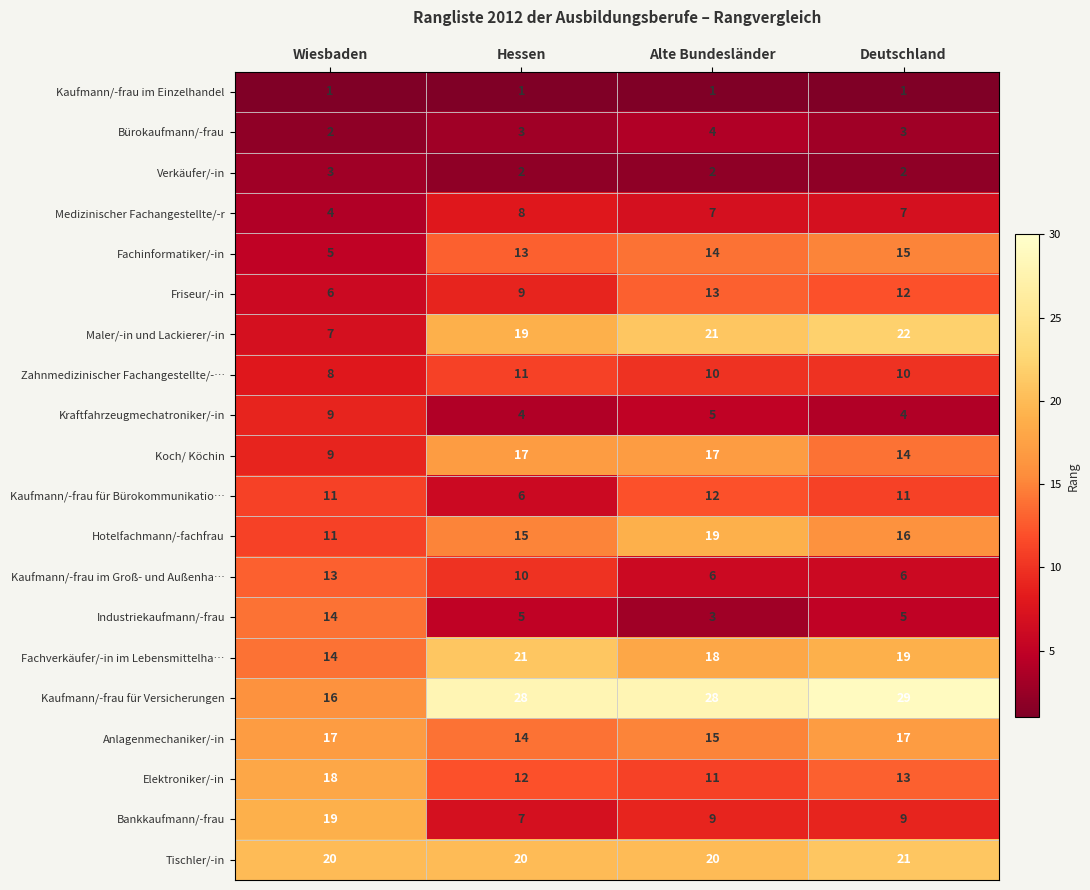

True or false: Kaufmann/-frau im Groß- und Außenha… has a value of 10 at Hessen.

True